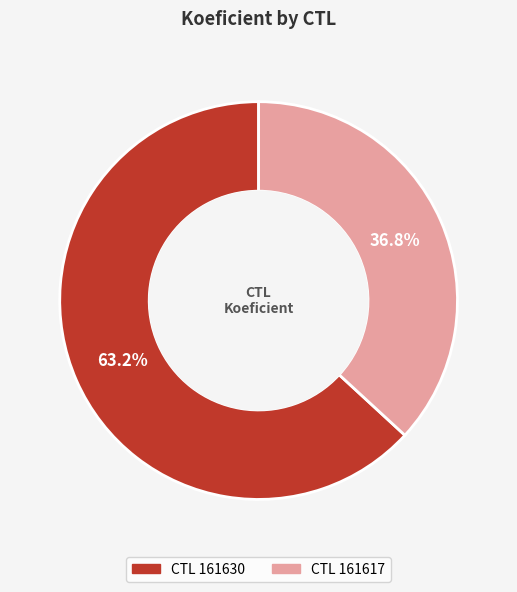

Is there a majority slice in this chart?

Yes